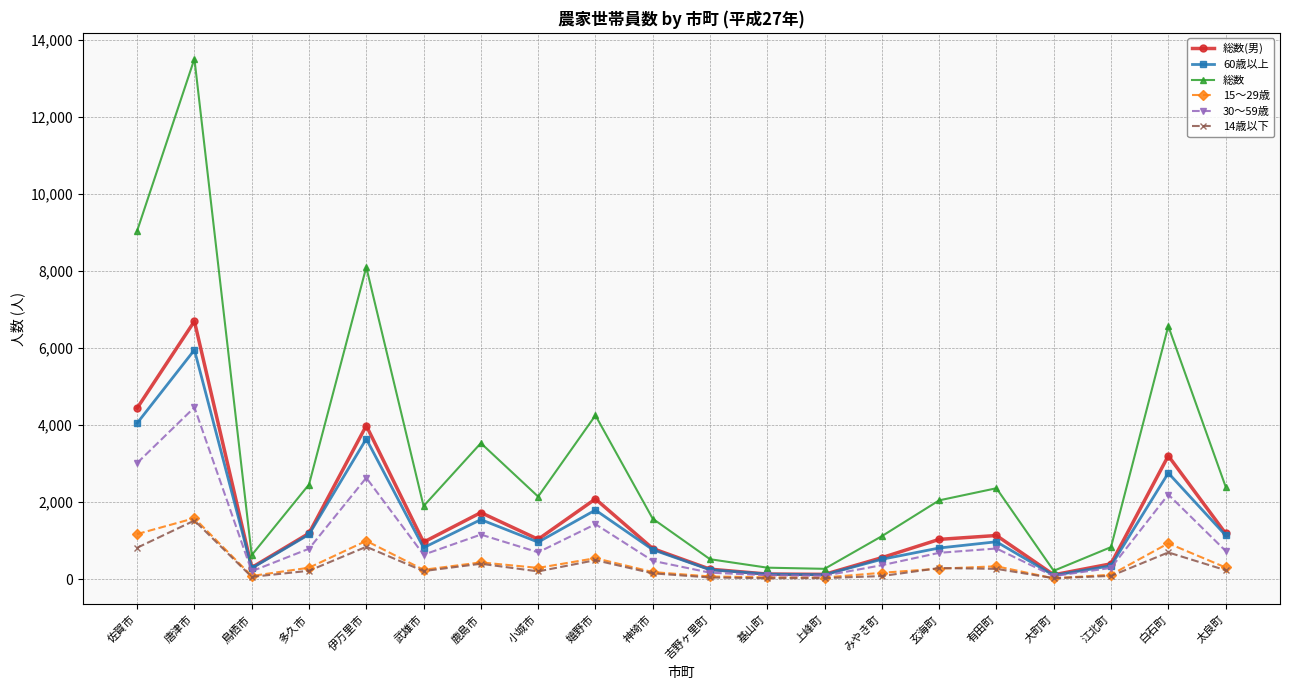

How many lines are shown in the chart?

6